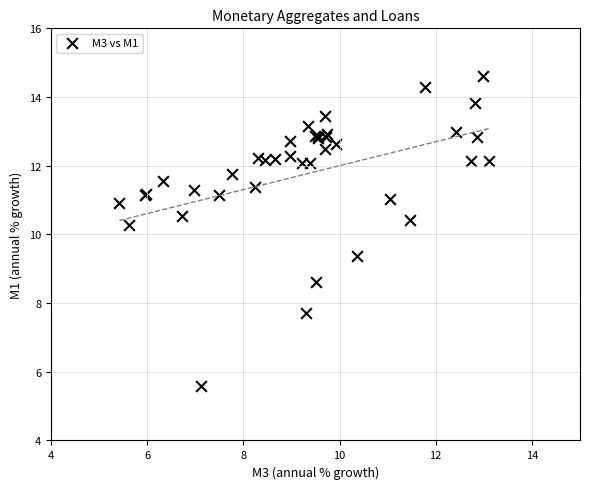

What Y value in the scatter plot is closest to 10?

10.3